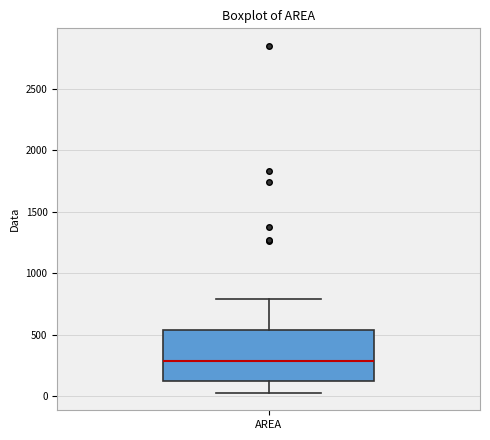

Where is the upper edge of the box for AREA on the y-axis? The values are not printed on the chart, so give them approximately, as read against the axis.

550